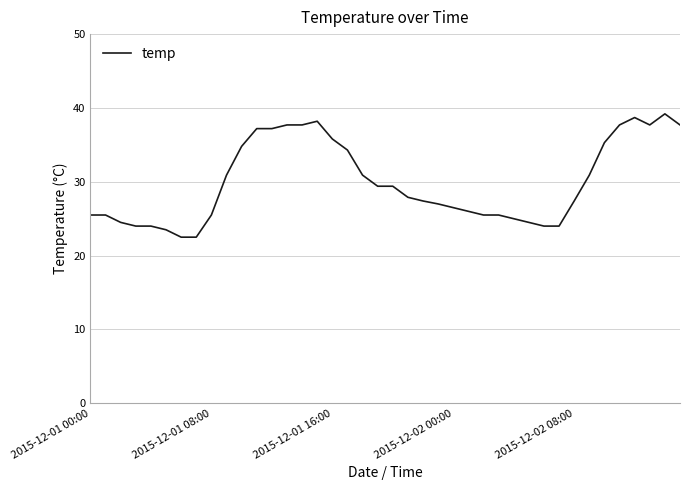

How many distinct data groups are displayed?

1